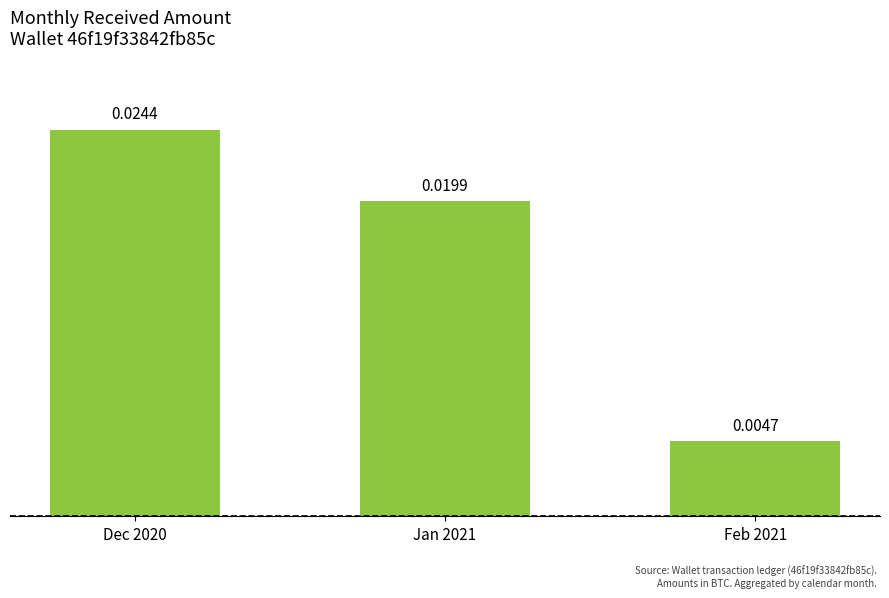

Which label corresponds to the largest value in the chart?

Dec 2020